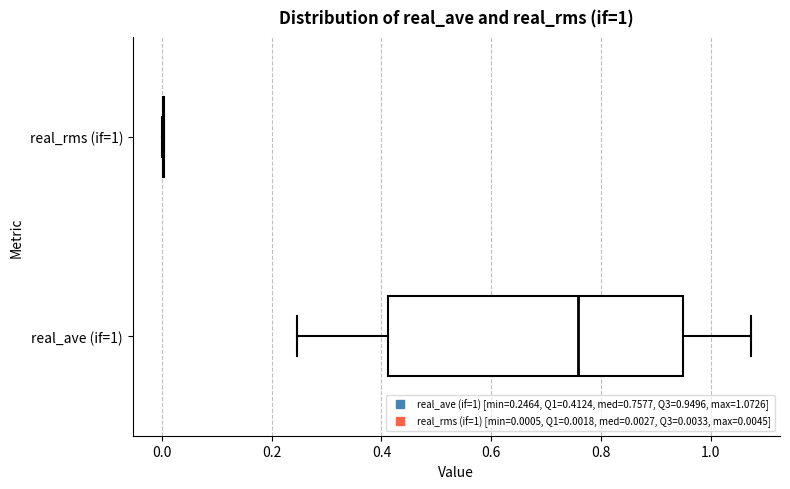

Comparing the boxes themselves (not the whiskers), which one is the widest?

real_ave (if=1)